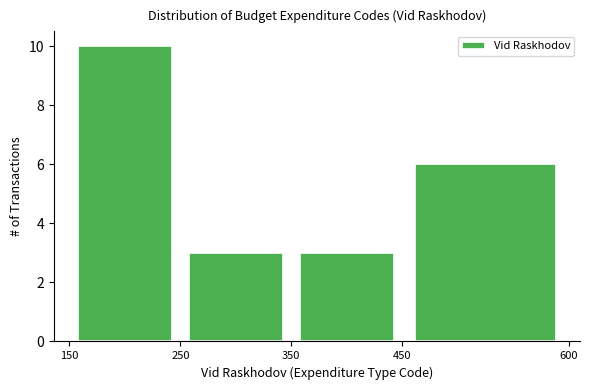

Reading left to right, transcribe this chart: for each bar, give the range it covers on the x-axis and its height. The values are not printed on the chart, so give them approximately, as read against the axis.

150 to 250: 10
250 to 350: 3
350 to 450: 3
450 to 600: 6